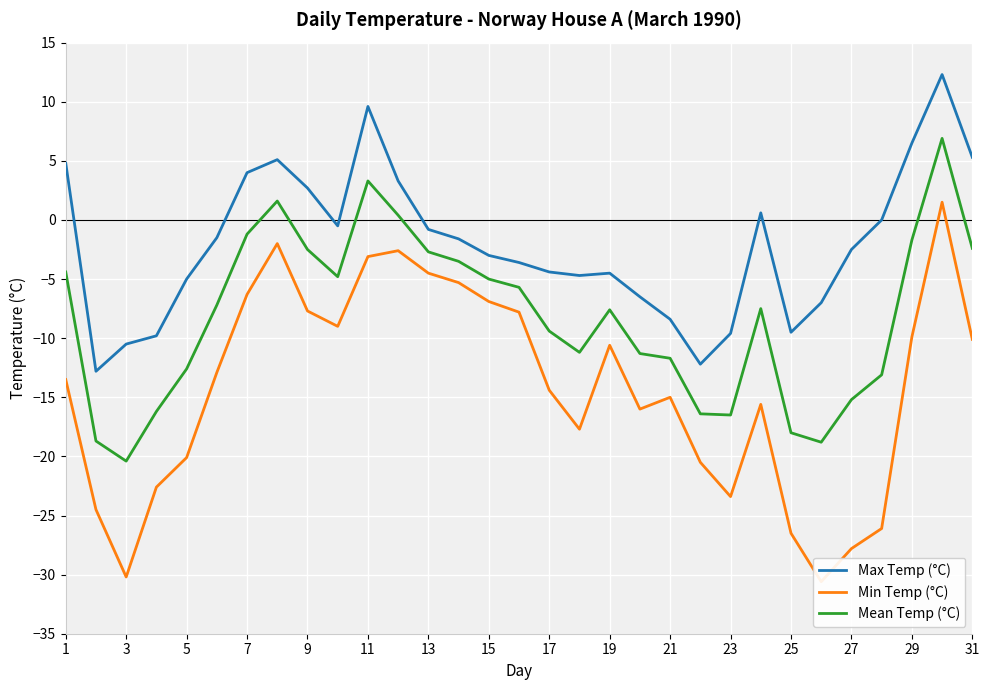

Reading left to right, what are all the values shown in this chart?

Max Temp (°C): 4.8	-12.8	-10.5	-9.8	-5.0	-1.5	4.0	5.1	2.7	-0.5	9.6	3.3	-0.8	-1.6	-3.0	-3.6	-4.4	-4.7	-4.5	-6.5	-8.4	-12.2	-9.6	0.6	-9.5	-7.0	-2.5	0.0	6.5	12.3	5.3
Min Temp (°C): -13.5	-24.5	-30.2	-22.6	-20.1	-12.9	-6.3	-2.0	-7.7	-9.0	-3.1	-2.6	-4.5	-5.3	-6.9	-7.8	-14.4	-17.7	-10.6	-16.0	-15.0	-20.5	-23.4	-15.6	-26.5	-30.6	-27.8	-26.1	-9.9	1.5	-10.1
Mean Temp (°C): -4.4	-18.7	-20.4	-16.2	-12.6	-7.2	-1.2	1.6	-2.5	-4.8	3.3	0.4	-2.7	-3.5	-5.0	-5.7	-9.4	-11.2	-7.6	-11.3	-11.7	-16.4	-16.5	-7.5	-18.0	-18.8	-15.2	-13.1	-1.7	6.9	-2.4